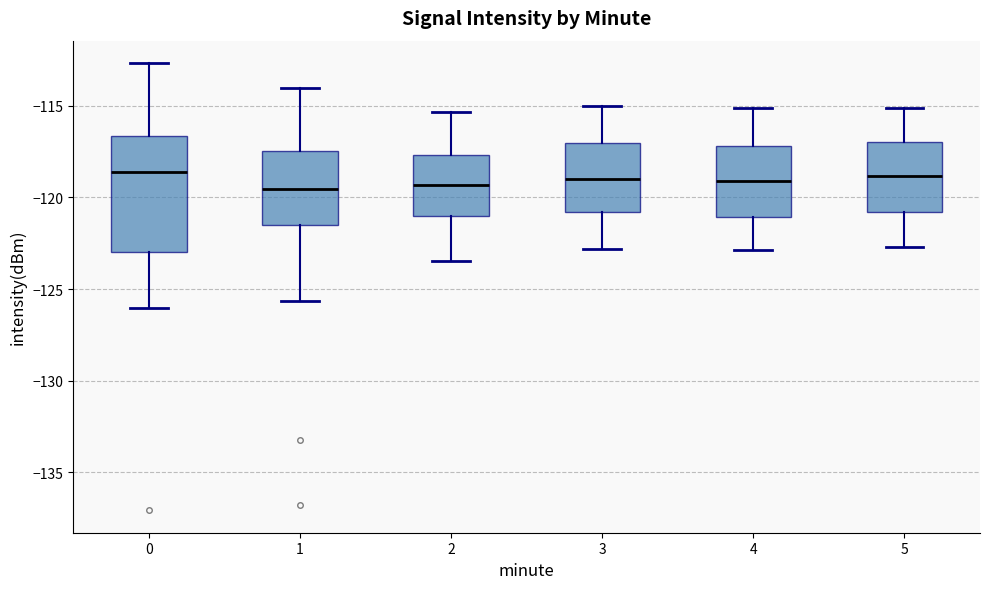

Reading left to right, read every box against the y-axis: the position of its median line, the range the box covers, and the ends of its whiskers. The values are not printed on the chart, so give them approximately, as read against the axis.

0: median -118.5, box -123.0 to -116.5, whiskers -126.0 to -112.5
1: median -119.5, box -121.5 to -117.5, whiskers -125.5 to -114.0
2: median -119.5, box -121.0 to -117.5, whiskers -123.5 to -115.5
3: median -119.0, box -121.0 to -117.0, whiskers -123.0 to -115.0
4: median -119.0, box -121.0 to -117.0, whiskers -123.0 to -115.0
5: median -119.0, box -121.0 to -117.0, whiskers -122.5 to -115.0